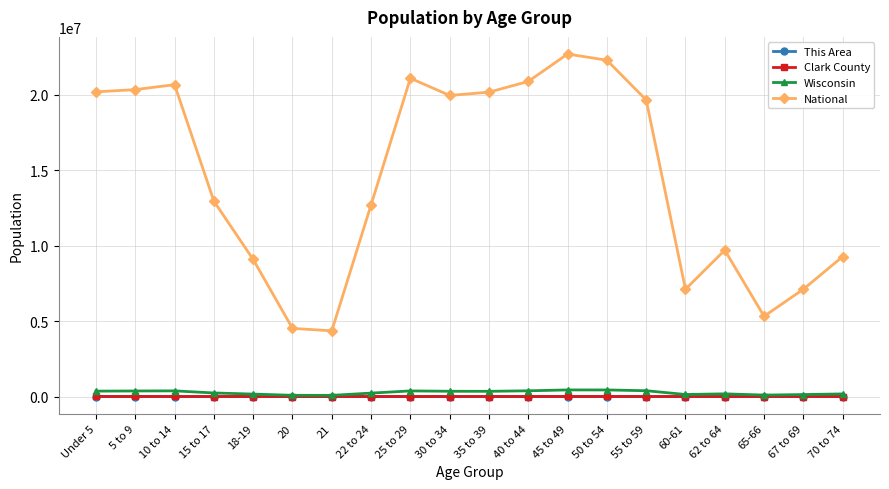

True or false: National has more than 0 interior local peaks.

True